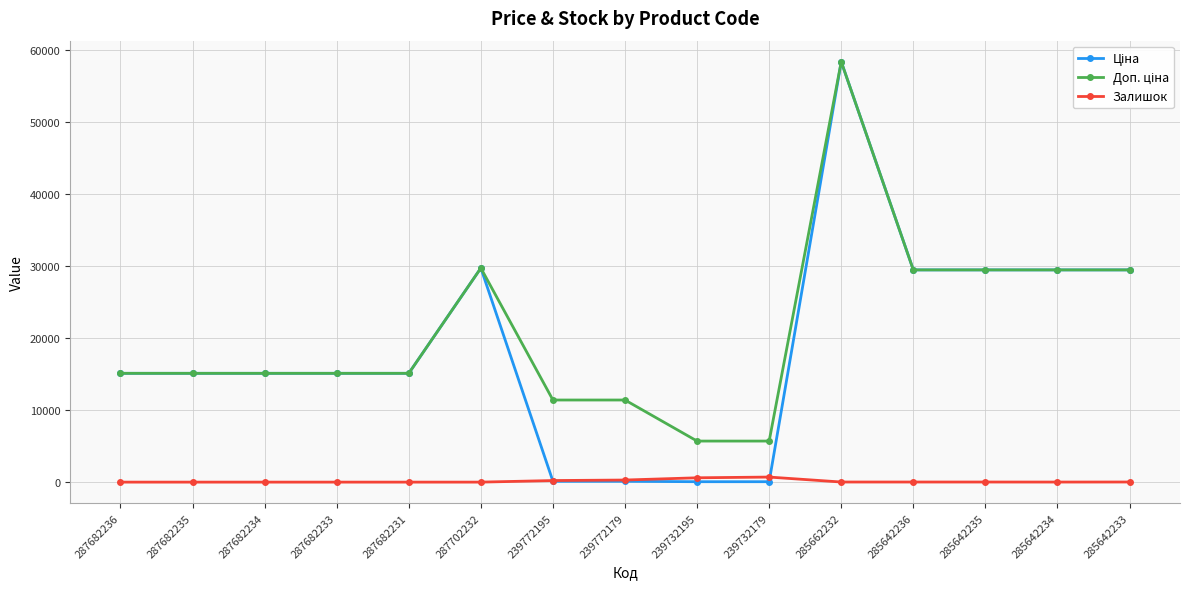

The Залишок series shows 218.0 at 239772195. True or false?

True